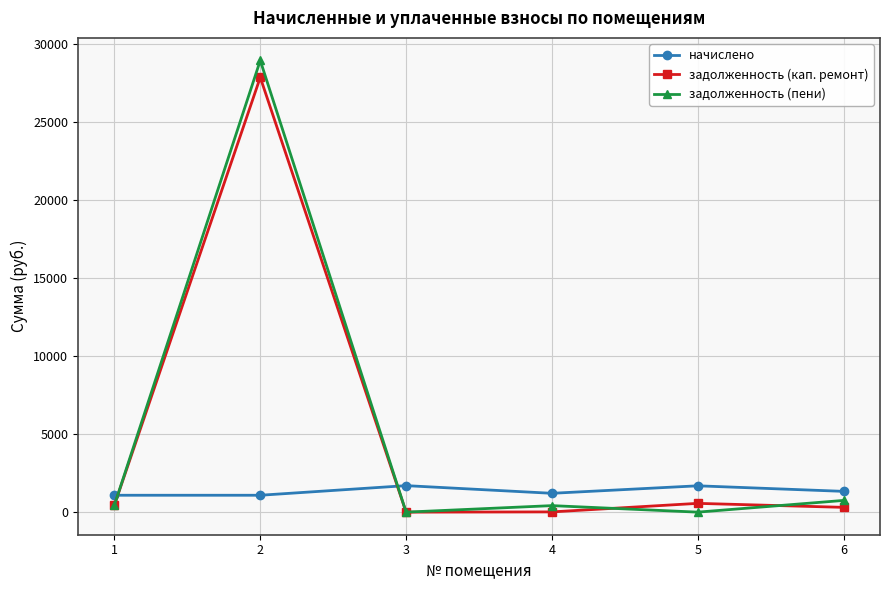

What is the difference between the second highest and minimum values in the начислено series?

604.9